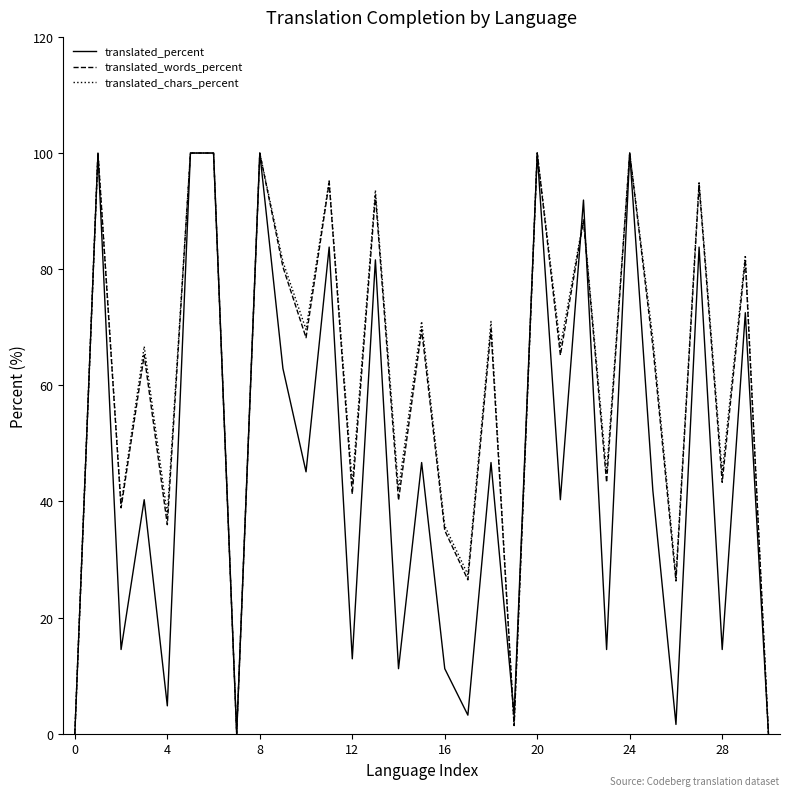

What is the maximum value for translated_words_percent?

100.0